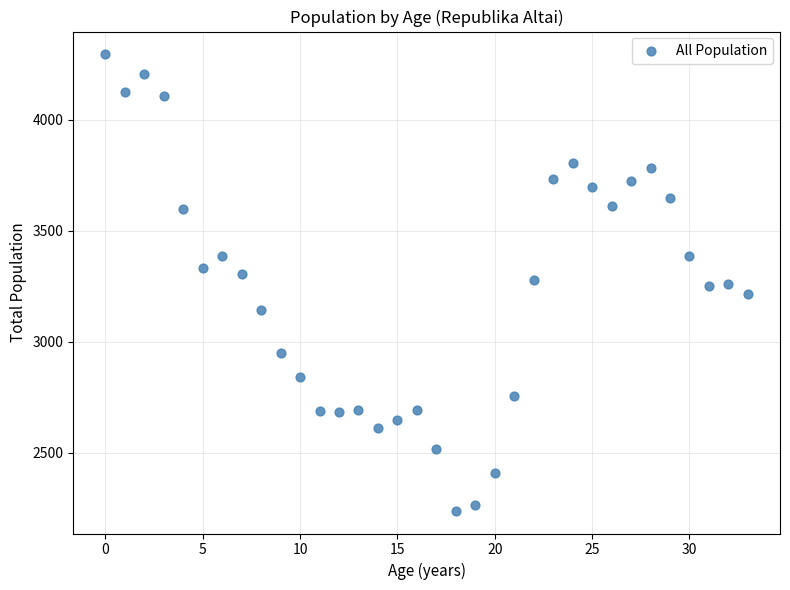

What is the range of Y values (max minus min)?

2057